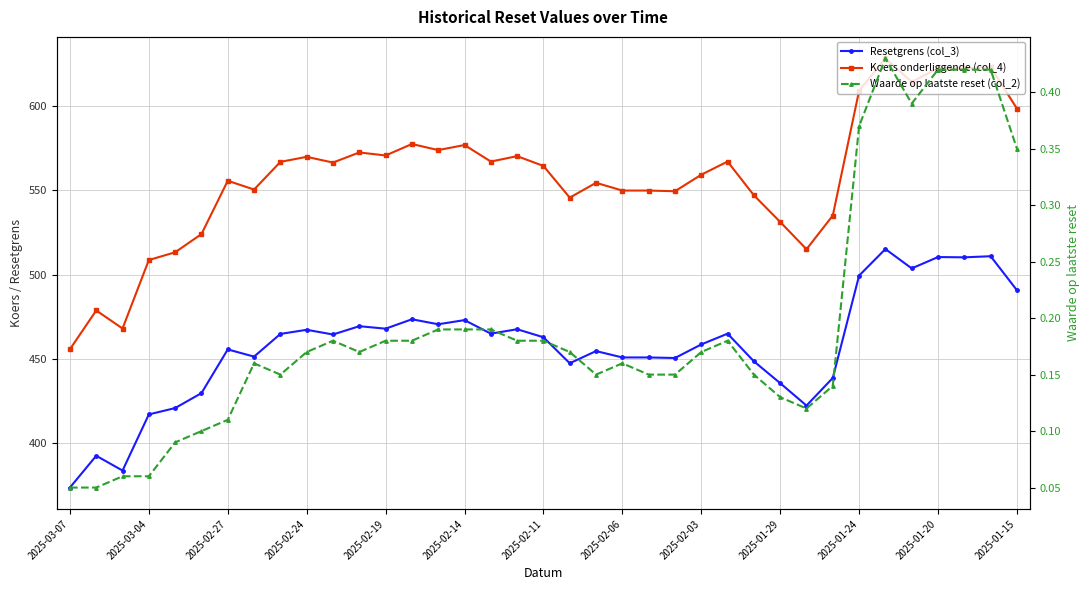

Does the chart have visible grid lines?

Yes